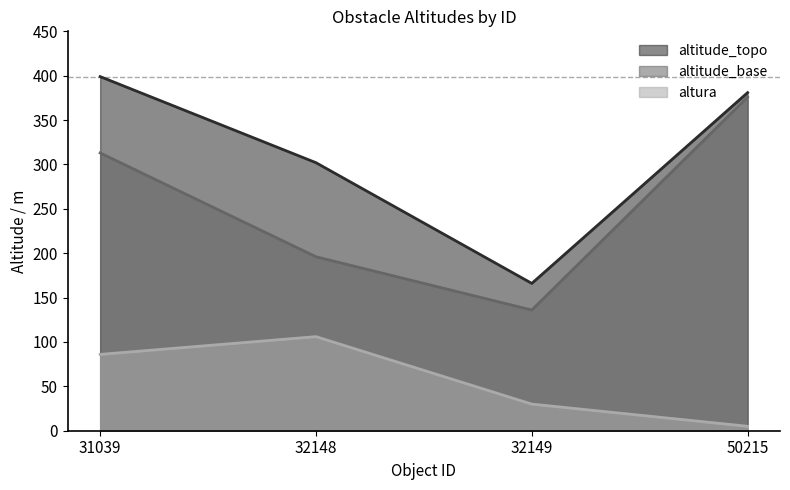

True or false: altitude_base and altura cross at least once.

False